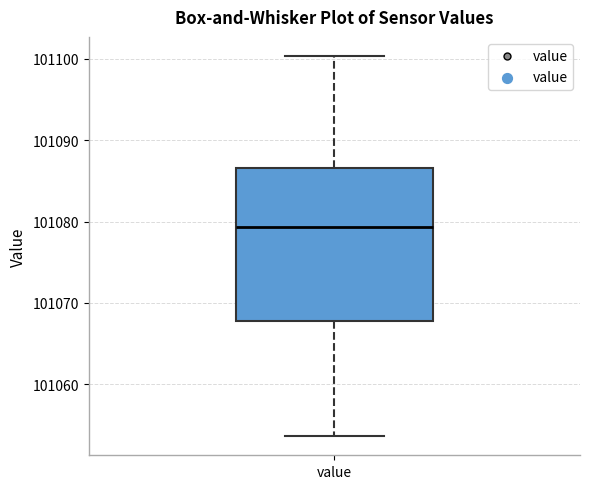

Read this box plot against the y-axis: the position of the median line, the range covered by the box, and the ends of both whiskers. The values are not printed on the chart, so give them approximately, as read against the axis.

median 101079, box 101068 to 101087, whiskers 101054 to 101100